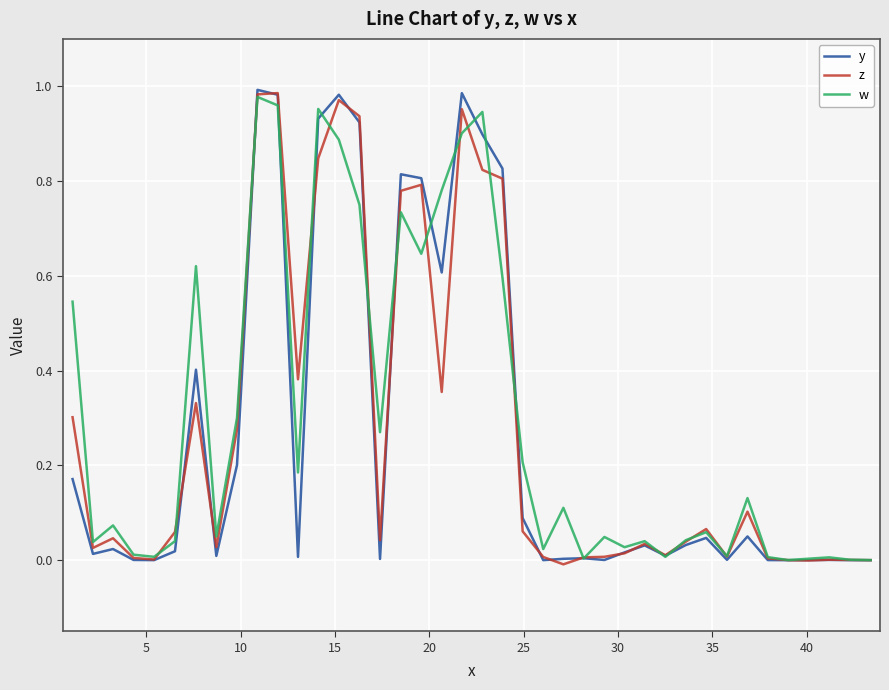

How many distinct data groups are displayed?

3